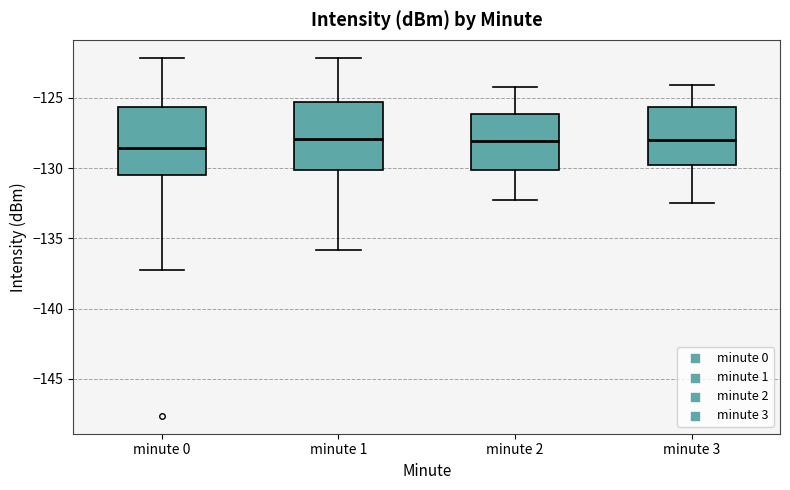

Where is the lower edge of the box for minute 3 on the y-axis? The values are not printed on the chart, so give them approximately, as read against the axis.

-130.0